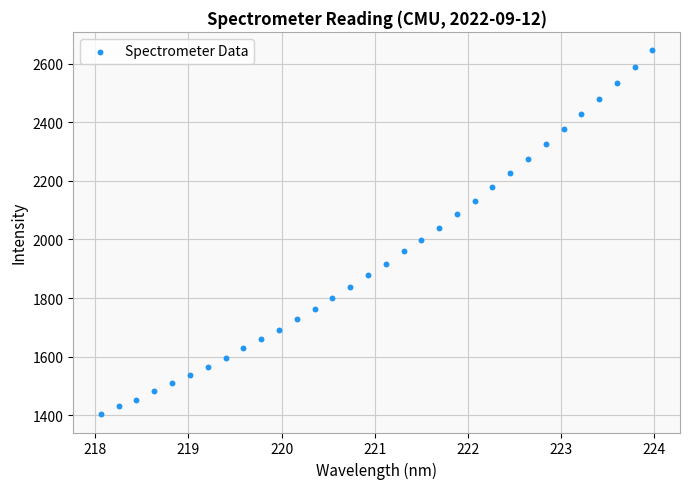

What is the range of X values (max minus min)?

5.9